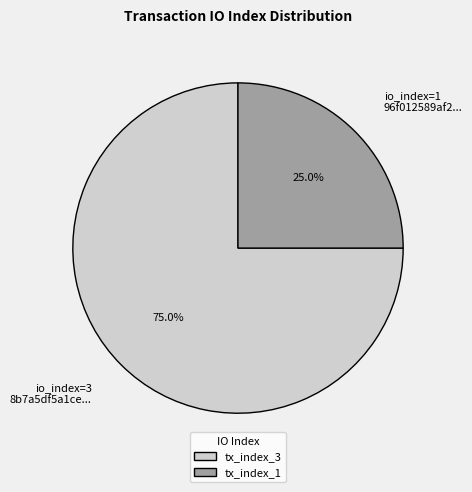

Does any single category account for the majority?

Yes